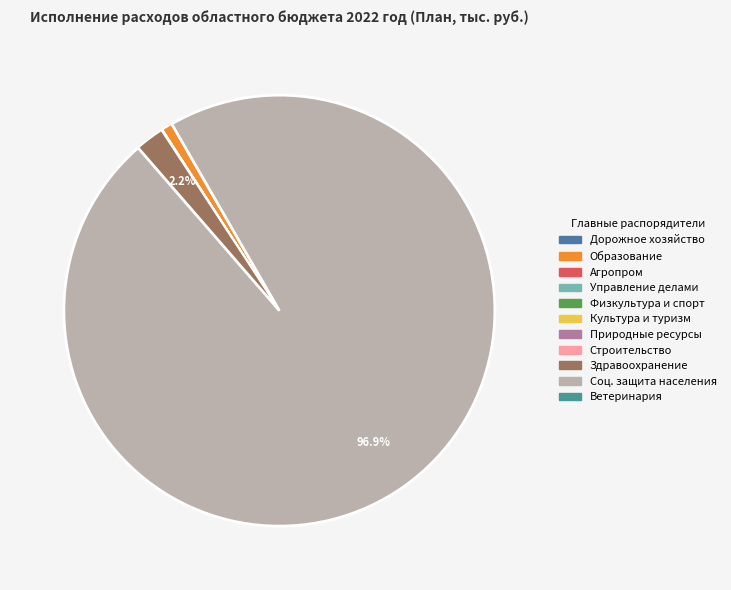

How many slices are in this pie chart?

11